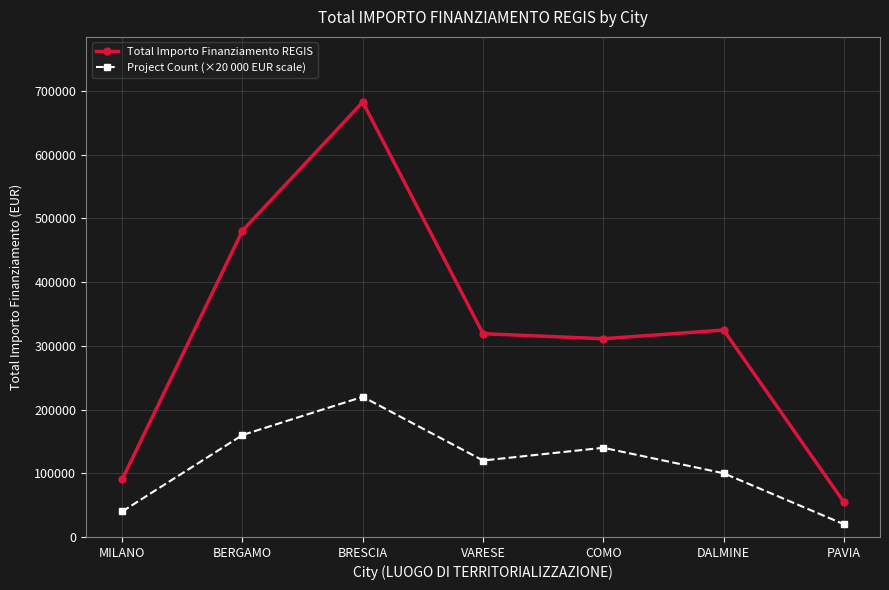

What is the sum of all Total Importo Finanziamento REGIS values?

2263125.0